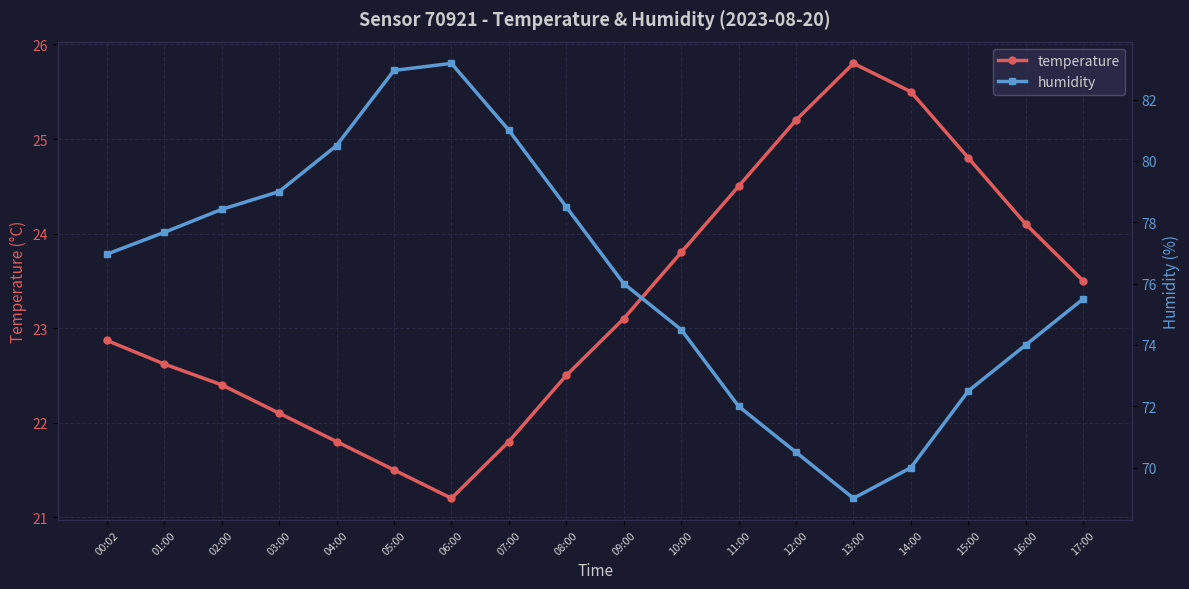

Which category has the lowest value across all series?

06:00